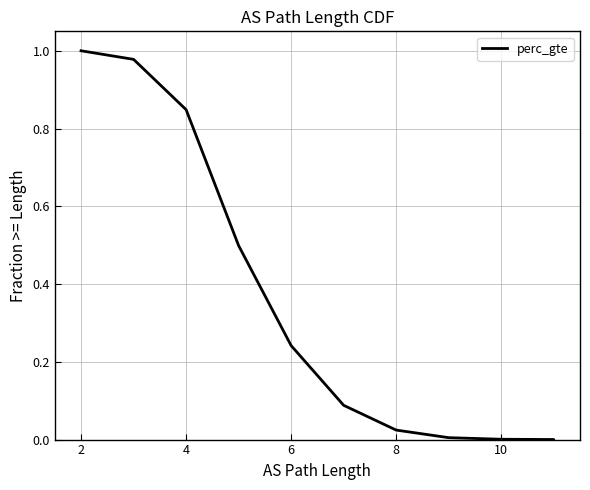

What value does the data have at 2?

1.0